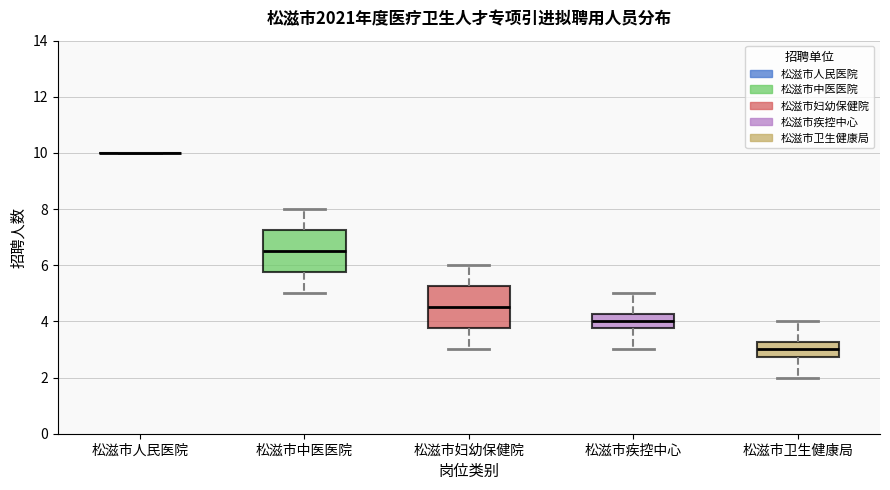

Reading left to right, transcribe this box plot: for each box, give where its median line is, the range the box spans, and where its two whiskers end, as read against the y-axis. The values are not printed on the chart, so give them approximately, as read against the axis.

松滋市人民医院: box collapsed to a line at 10.0, whiskers 10.0 to 10.0
松滋市中医医院: median 6.6, box 5.8 to 7.2, whiskers 5.0 to 8.0
松滋市妇幼保健院: median 4.6, box 3.8 to 5.2, whiskers 3.0 to 6.0
松滋市疾控中心: median 4.0, box 3.8 to 4.2, whiskers 3.0 to 5.0
松滋市卫生健康局: median 3.0, box 2.8 to 3.2, whiskers 2.0 to 4.0